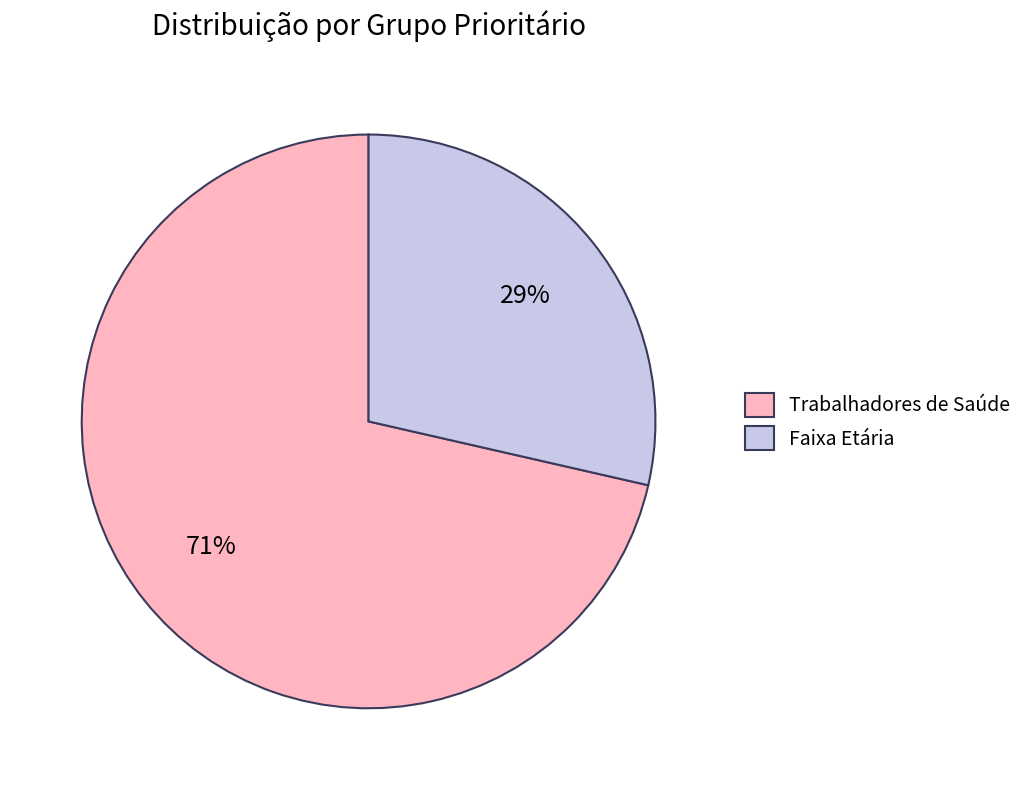

Rank the categories by value from lowest to highest.

Faixa Etária, Trabalhadores de Saúde